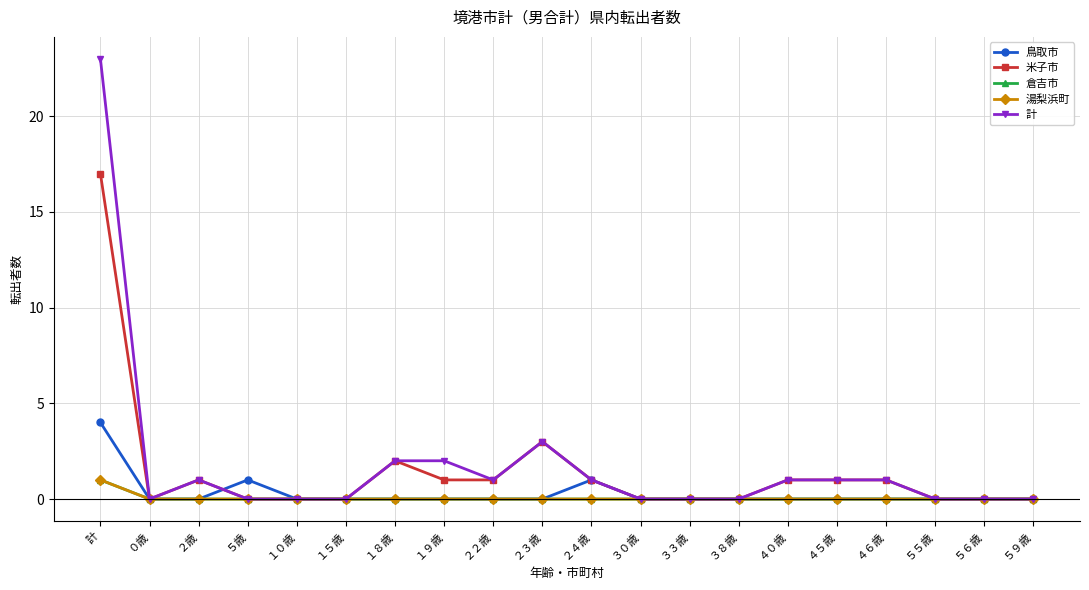

Does the chart have visible grid lines?

Yes